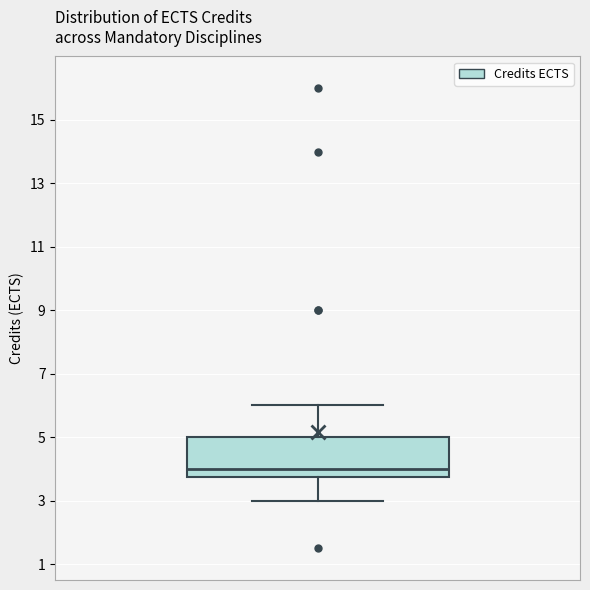

Transcribe this box plot: give where the median line is, the range the box spans, and where the two whiskers end, as read against the y-axis. The values are not printed on the chart, so give them approximately, as read against the axis.

median 4.0, box 3.8 to 5.0, whiskers 3.0 to 6.0